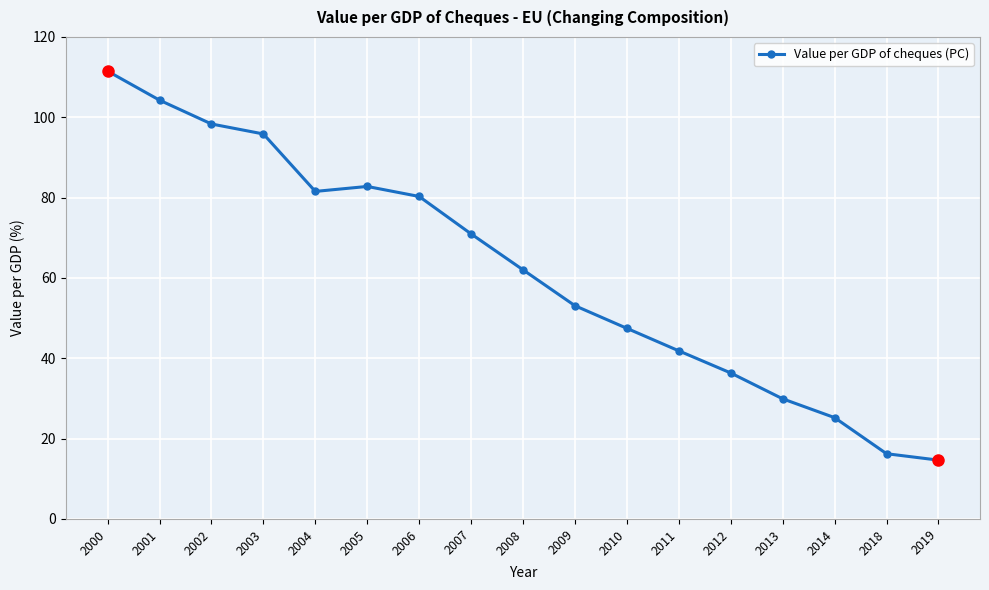

What is the change in value from 2002 to 2014?

-73.1